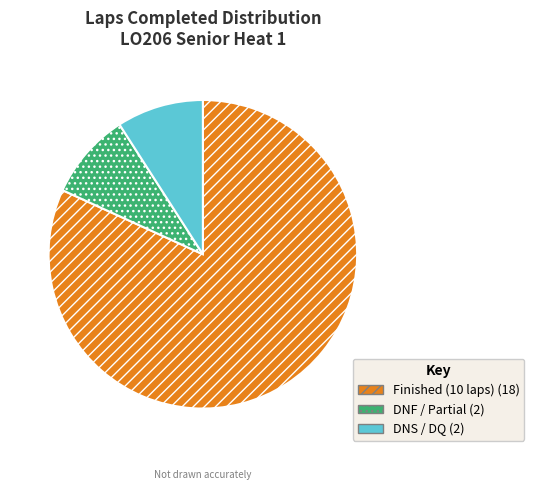

Does any single category account for the majority?

Yes